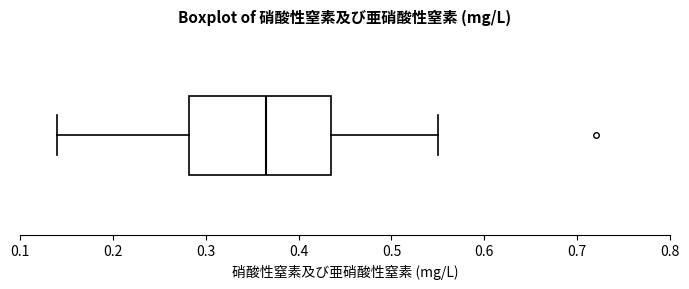

Where does the median line of the box sit on the x-axis? The values are not printed on the chart, so give them approximately, as read against the axis.

0.37